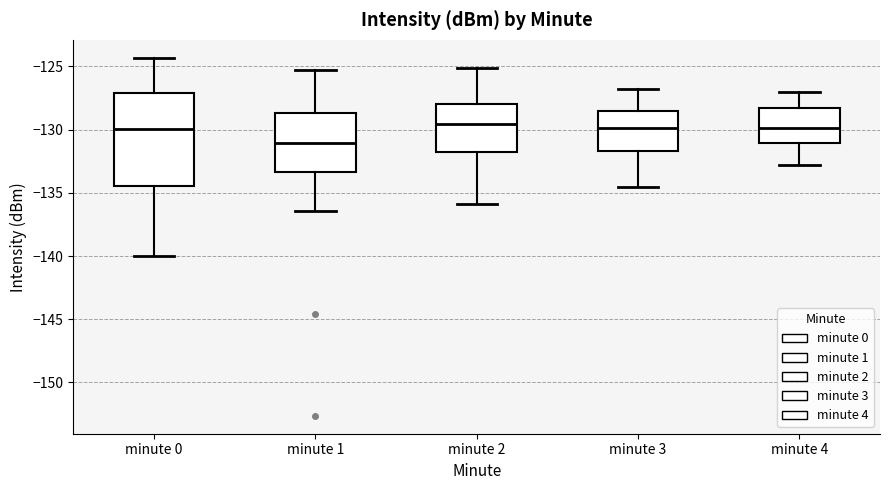

Reading left to right, transcribe this box plot: for each box, give where its median line is, the range the box spans, and where its two whiskers end, as read against the y-axis. The values are not printed on the chart, so give them approximately, as read against the axis.

minute 0: median -130.0, box -134.5 to -127.0, whiskers -140.0 to -124.5
minute 1: median -131.0, box -133.5 to -128.5, whiskers -136.5 to -125.5
minute 2: median -129.5, box -132.0 to -128.0, whiskers -136.0 to -125.0
minute 3: median -130.0, box -131.5 to -128.5, whiskers -134.5 to -127.0
minute 4: median -130.0, box -131.0 to -128.5, whiskers -133.0 to -127.0